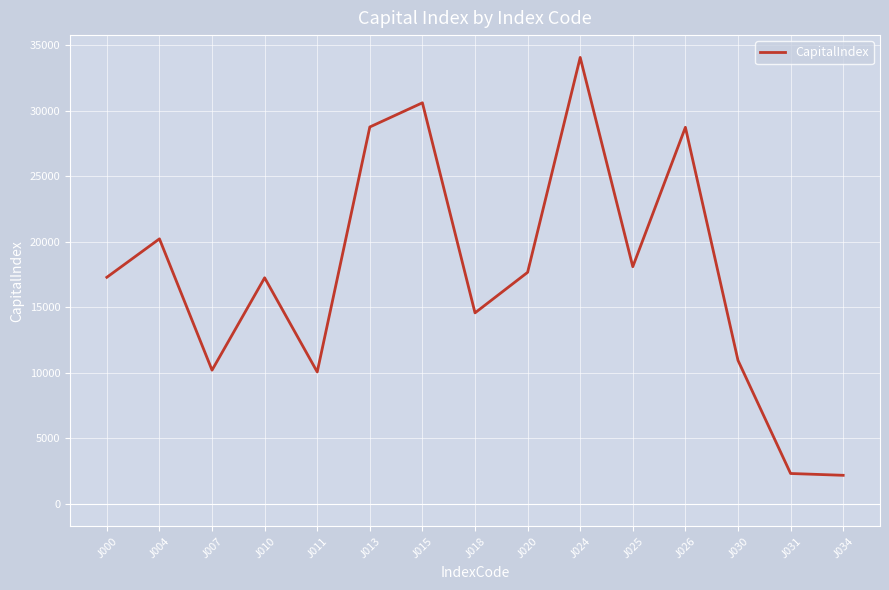

Where is the first local minimum?

J007